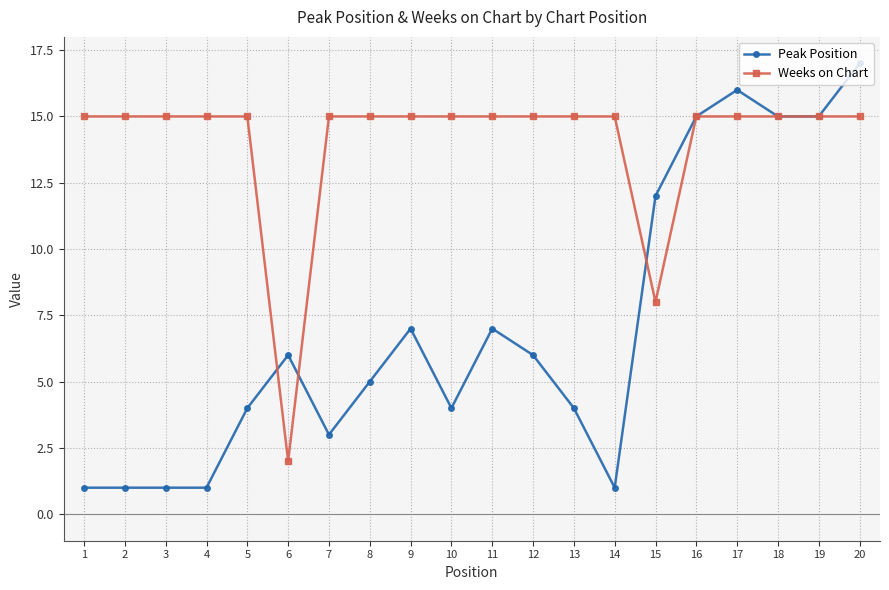

Which series changed the most between 2 and 11?

Peak Position